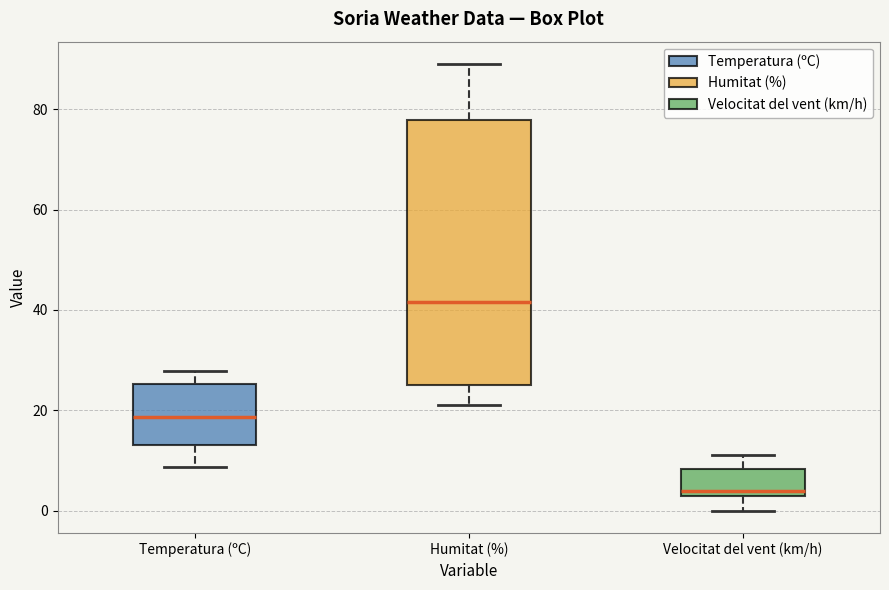

Reading left to right, read every box against the y-axis: the position of its median line, the range the box covers, and the ends of its whiskers. The values are not printed on the chart, so give them approximately, as read against the axis.

Temperatura (ºC): median 18, box 14 to 26, whiskers 8 to 28
Humitat (%): median 42, box 26 to 78, whiskers 22 to 90
Velocitat del vent (km/h): median 4 (just above the box's lower edge), box 4 to 8, whiskers 0 to 12